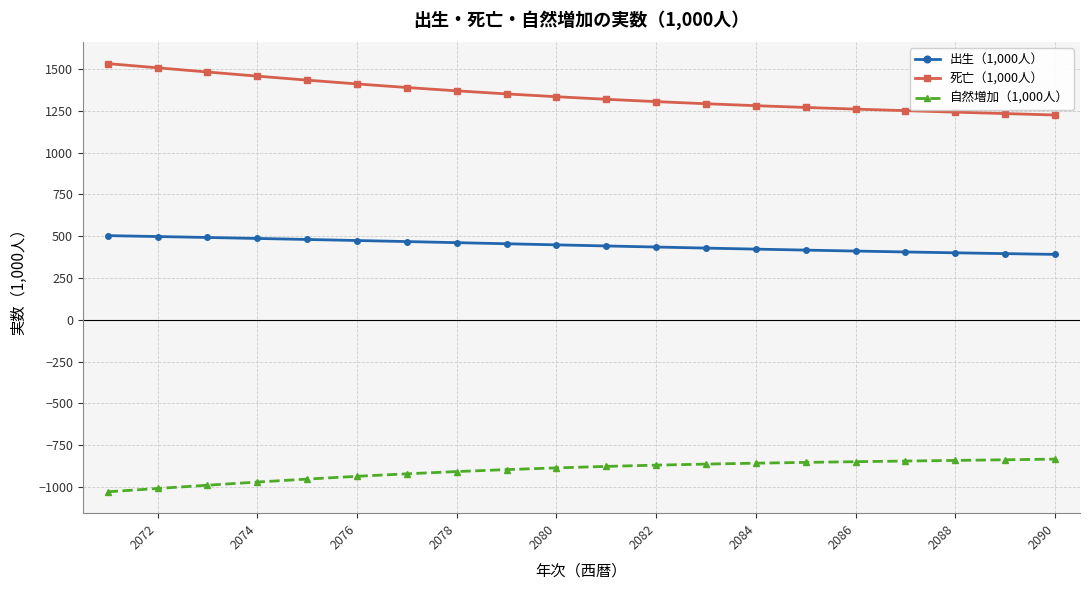

What is the minimum value shown in the chart?

-1029.6